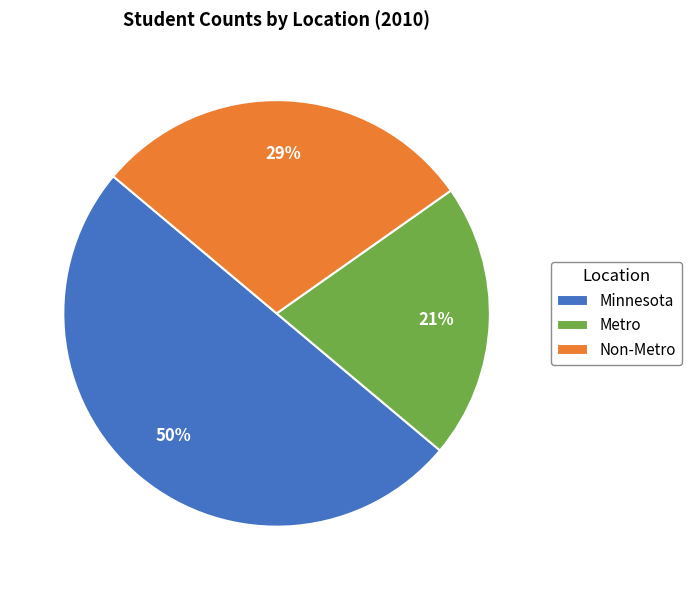

Is Metro the majority of the pie?

No